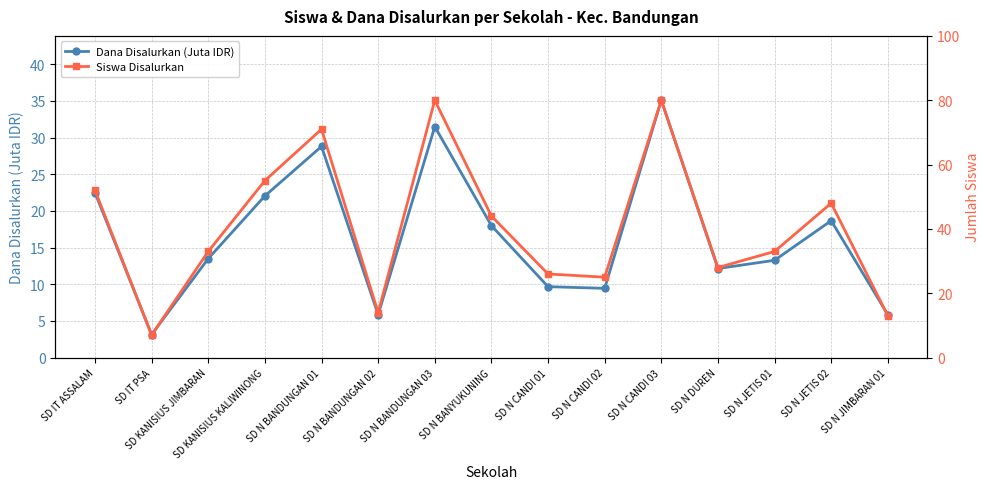

Is the value of Siswa Disalurkan at SD N JETIS 01 greater than the value of Dana Disalurkan (Juta IDR) at SD N DUREN?

Yes